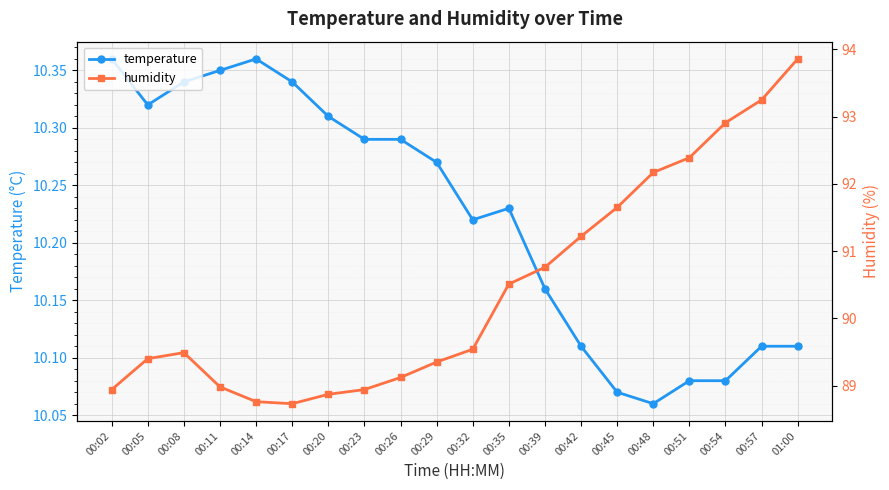

Which category has the highest value across all series?

01:00